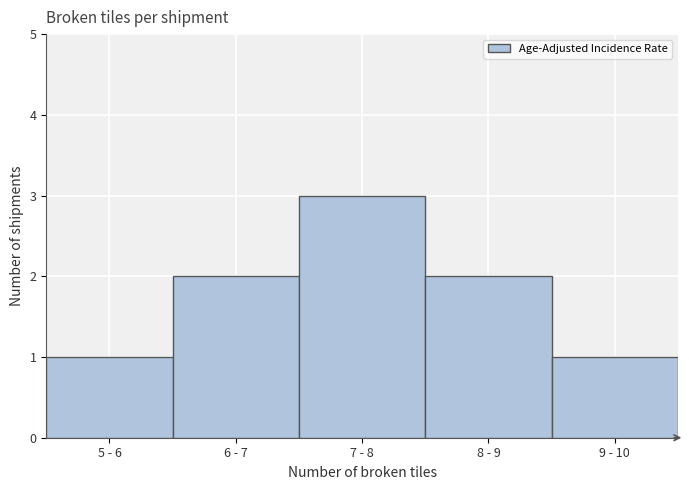

Reading left to right, list all the values displayed in this chart.

5 - 6=1	6 - 7=2	7 - 8=3	8 - 9=2	9 - 10=1